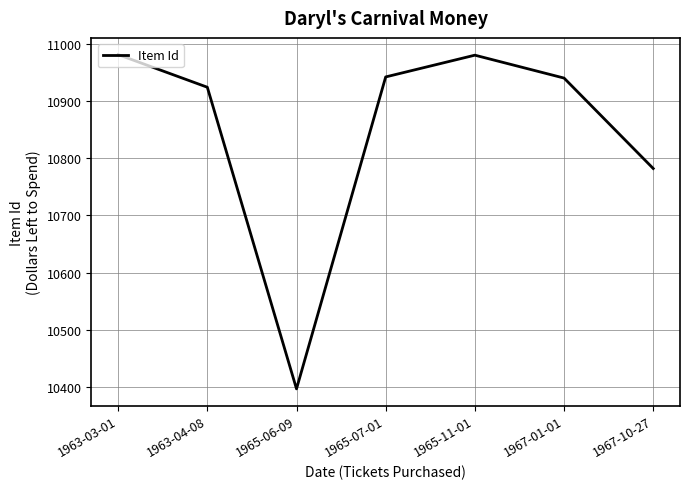

What is the difference between the maximum and minimum values?

584